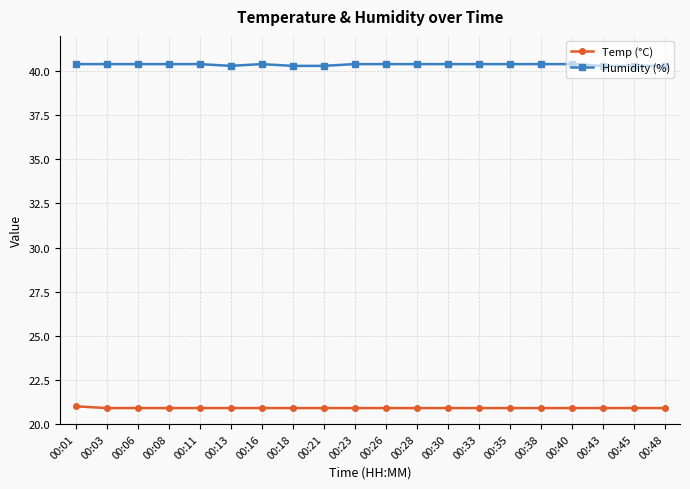

Reading left to right, list all the values displayed in this chart.

Temp (°C): 00:01=21.0	00:03=20.9	00:06=20.9	00:08=20.9	00:11=20.9	00:13=20.9	00:16=20.9	00:18=20.9	00:21=20.9	00:23=20.9	00:26=20.9	00:28=20.9	00:30=20.9	00:33=20.9	00:35=20.9	00:38=20.9	00:40=20.9	00:43=20.9	00:45=20.9	00:48=20.9
Humidity (%): 00:01=40.4	00:03=40.4	00:06=40.4	00:08=40.4	00:11=40.4	00:13=40.3	00:16=40.4	00:18=40.3	00:21=40.3	00:23=40.4	00:26=40.4	00:28=40.4	00:30=40.4	00:33=40.4	00:35=40.4	00:38=40.4	00:40=40.4	00:43=40.3	00:45=40.3	00:48=40.3